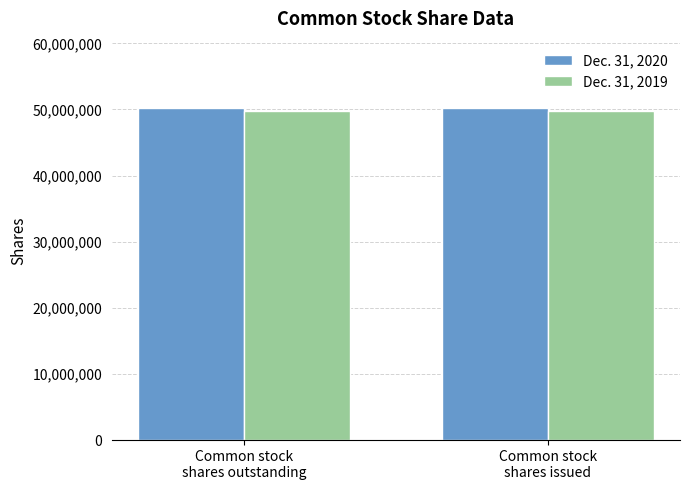

True or false: Dec. 31, 2020 has a value of 28063797 at Common stock
shares outstanding.

False